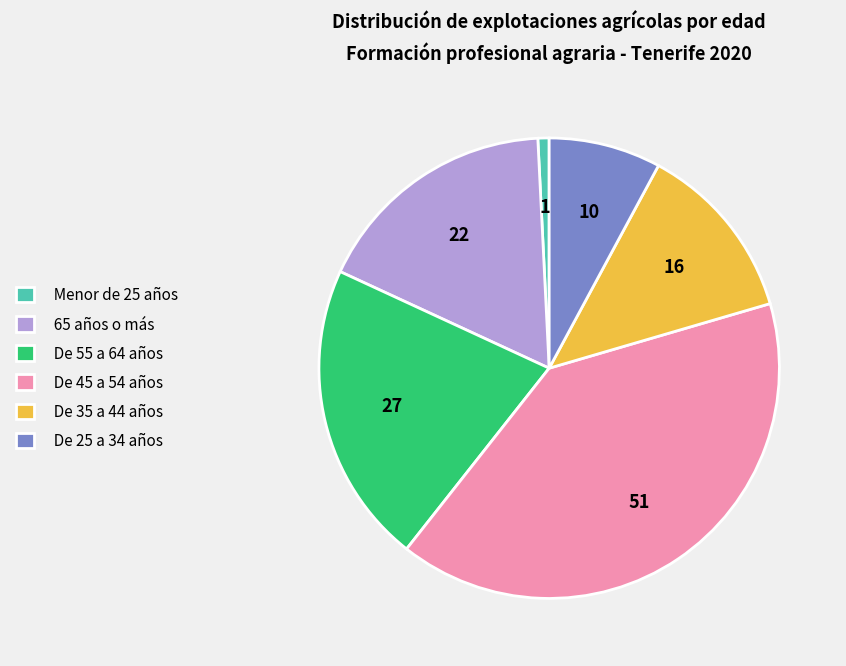

Is 65 años o más the majority of the pie?

No